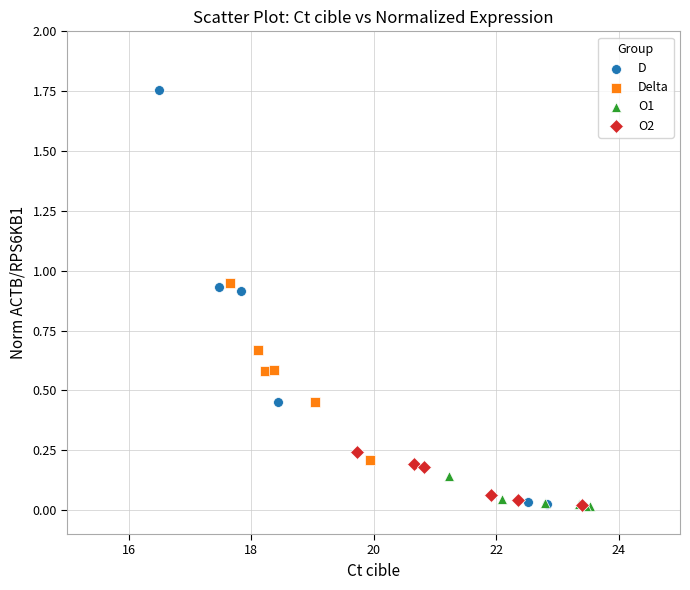

Which series reaches the maximum Y coordinate?

D